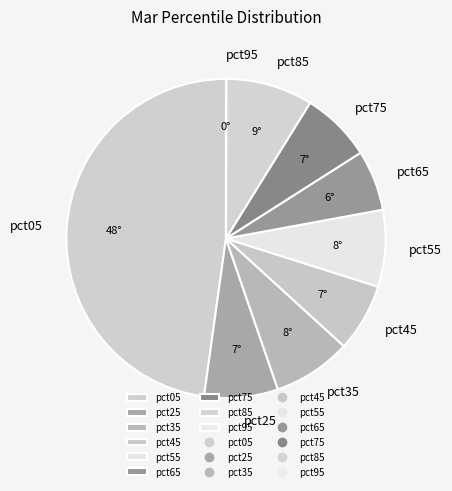

True or false: pct25 accounts for 7% of the total.

True